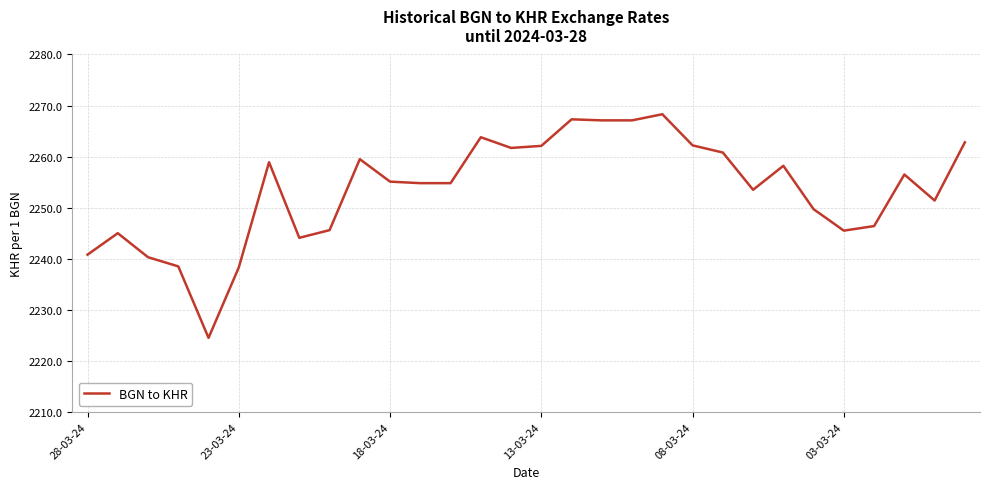

What is the maximum value shown in the chart?

2268.3